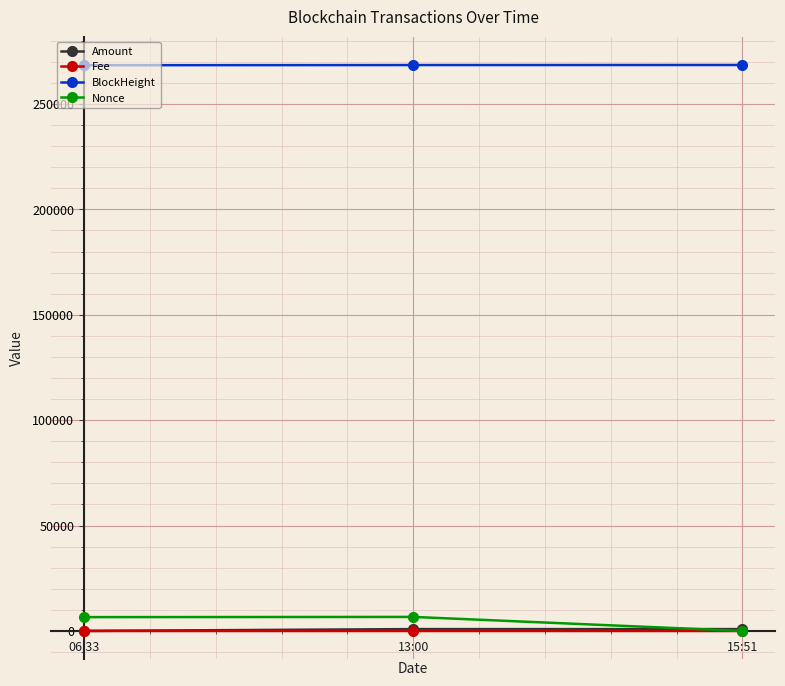

What is the sum of the Amount values at 15:51 and 06:33?

880.1